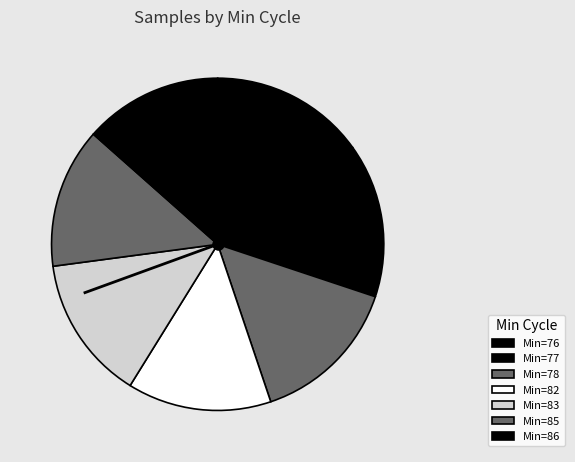

How many slices are in this pie chart?

7